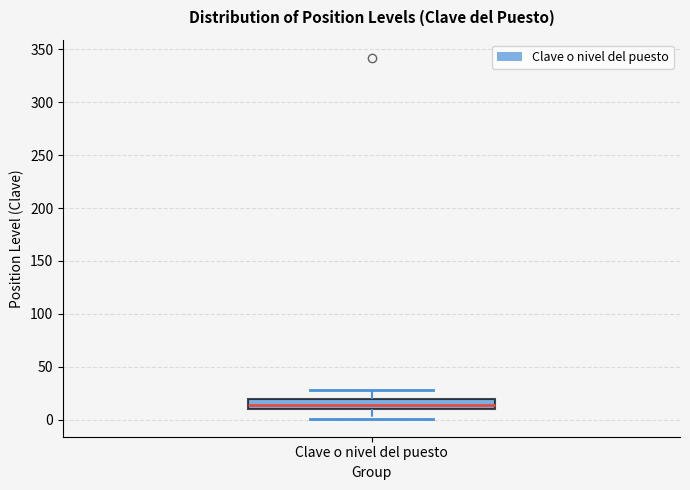

Transcribe this box plot: give where the median line is, the range the box spans, and where the two whiskers end, as read against the y-axis. The values are not printed on the chart, so give them approximately, as read against the axis.

median 15, box 10 to 20, whiskers 0 to 30